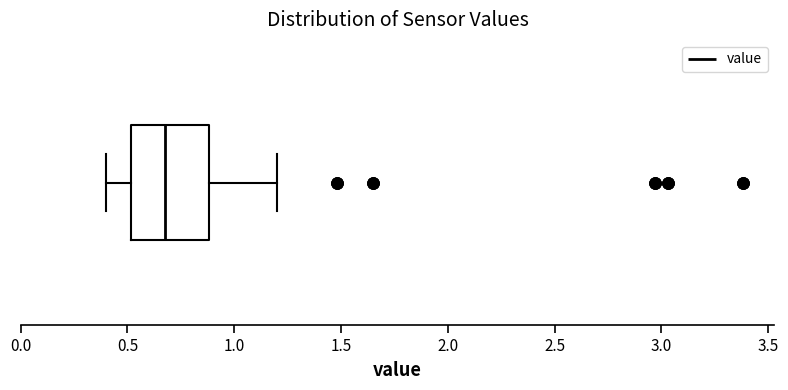

Where does the median line of the box sit on the x-axis? The values are not printed on the chart, so give them approximately, as read against the axis.

0.7